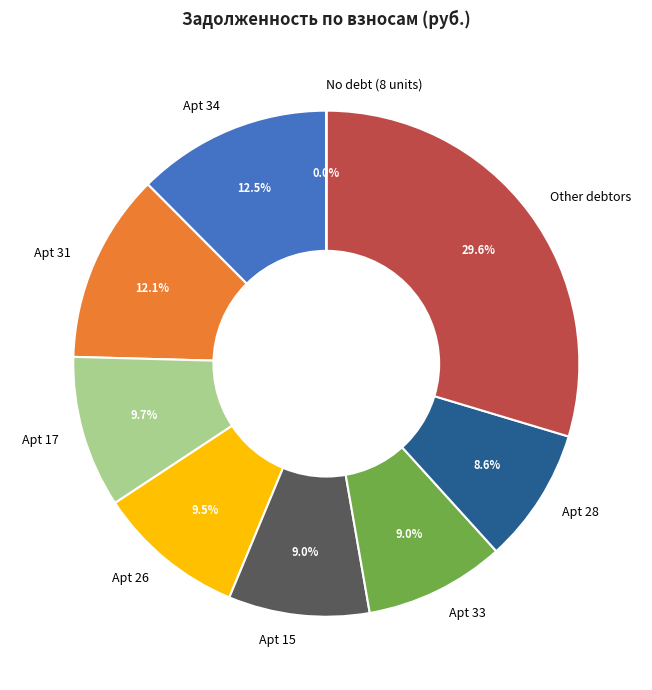

Is there a majority slice in this chart?

No